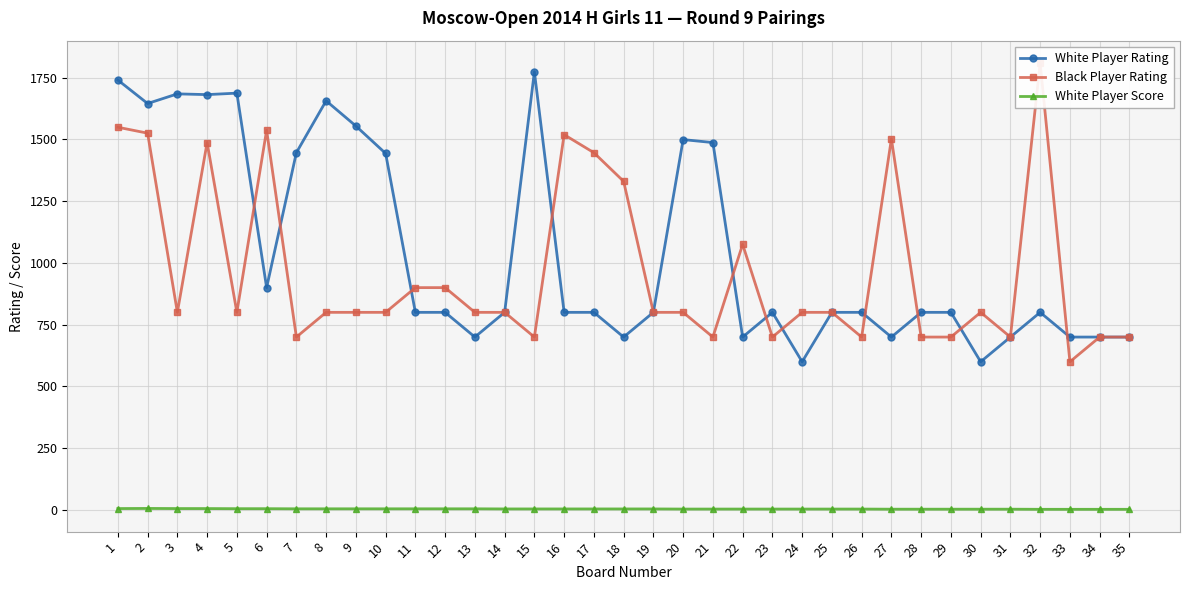

How many lines are shown in the chart?

3